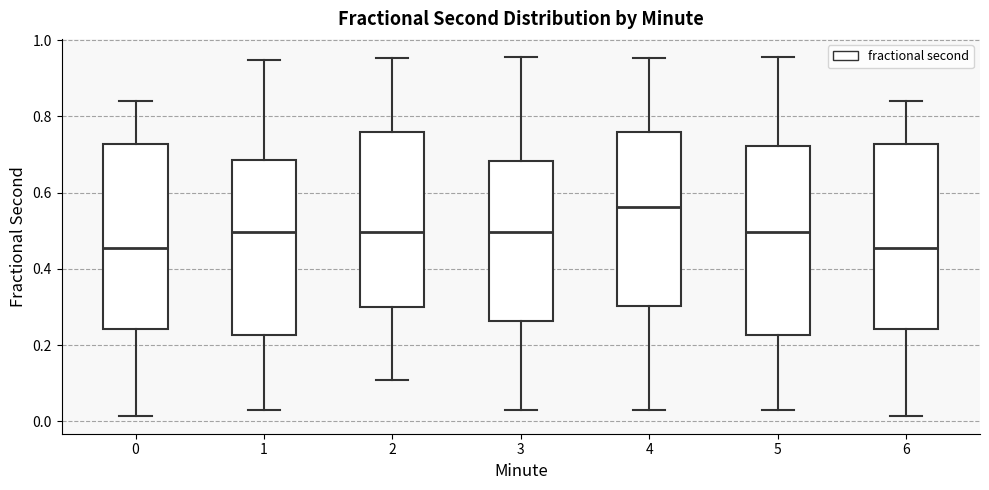

Reading left to right, transcribe this box plot: for each box, give where its median line is, the range the box spans, and where its two whiskers end, as read against the y-axis. The values are not printed on the chart, so give them approximately, as read against the axis.

0: median 0.46, box 0.24 to 0.72, whiskers 0.02 to 0.84
1: median 0.50, box 0.22 to 0.68, whiskers 0.02 to 0.94
2: median 0.50, box 0.30 to 0.76, whiskers 0.10 to 0.96
3: median 0.50, box 0.26 to 0.68, whiskers 0.02 to 0.96
4: median 0.56, box 0.30 to 0.76, whiskers 0.02 to 0.96
5: median 0.50, box 0.22 to 0.72, whiskers 0.02 to 0.96
6: median 0.46, box 0.24 to 0.72, whiskers 0.02 to 0.84